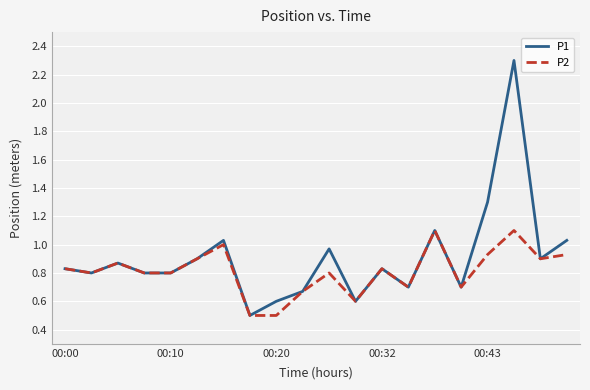

List the series in order of their overall mean, highest first.

P1, P2